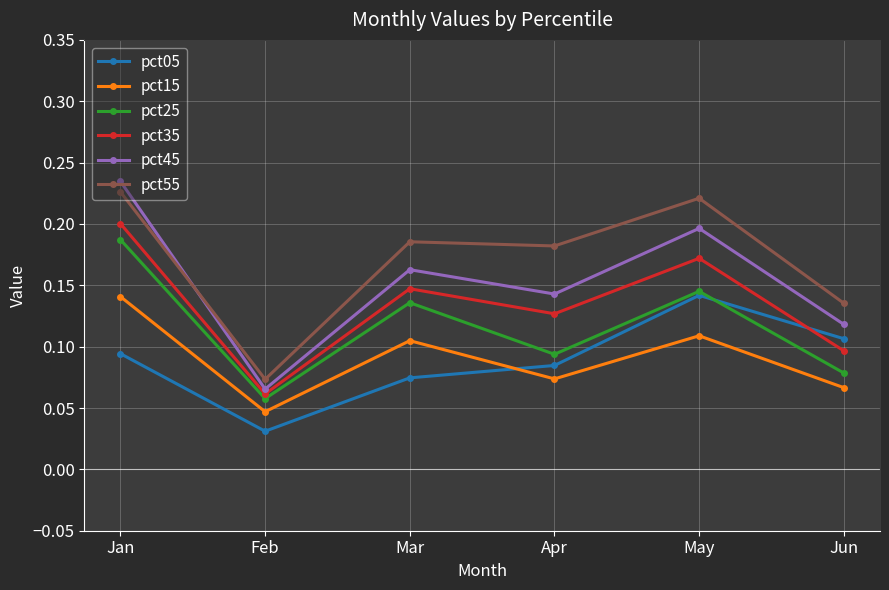

What is the total value across all series at Jun?

0.6